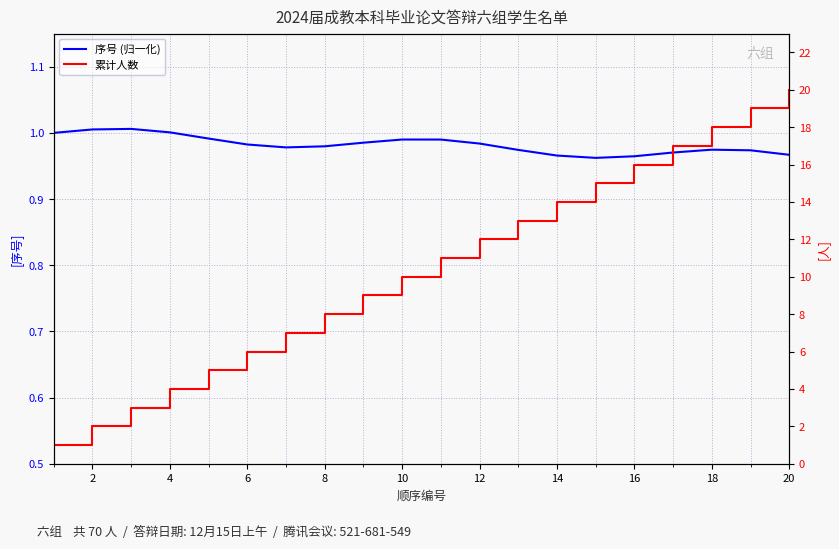

What is the value of the 累计人数 point at the 18th from the left?

18.0